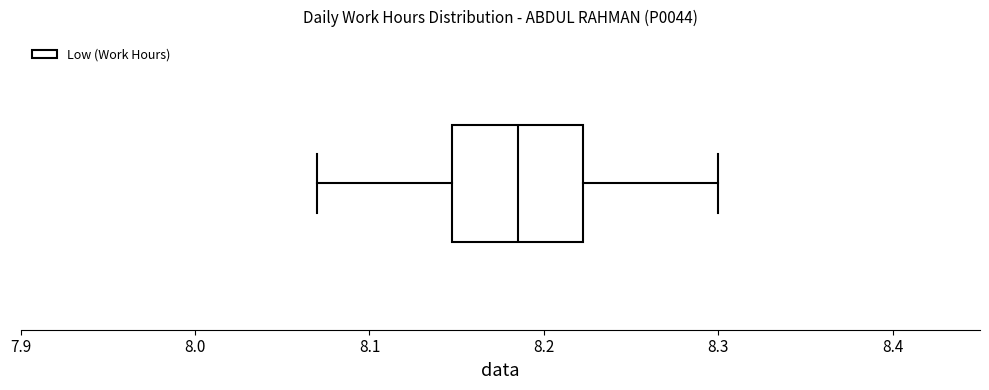

Transcribe this box plot: give where the median line is, the range the box spans, and where the two whiskers end, as read against the x-axis. The values are not printed on the chart, so give them approximately, as read against the axis.

median 8.19, box 8.15 to 8.22, whiskers 8.07 to 8.30